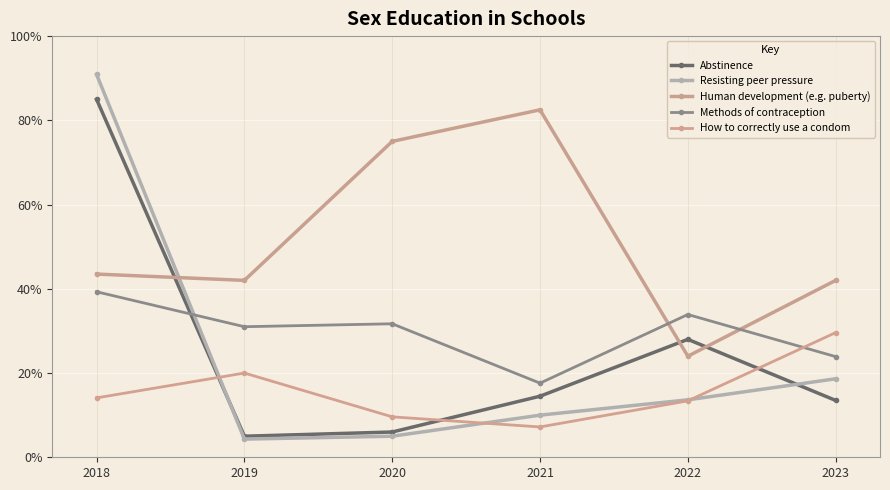

Where is the first local maximum for How to correctly use a condom?

2019